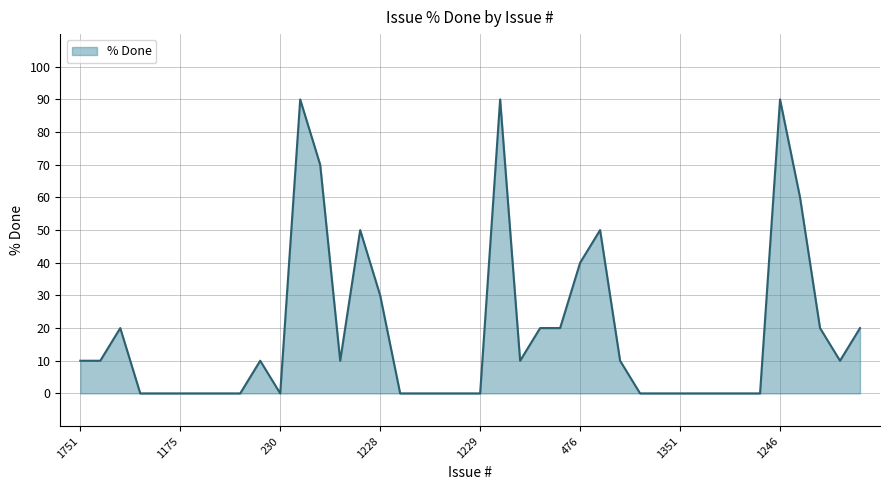

Reading left to right, list all the values displayed in this chart.

10	10	20	0	0	0	0	0	0	10	0	90	70	10	50	30	0	0	0	0	0	90	10	20	20	40	50	10	0	0	0	0	0	0	0	90	60	20	10	20